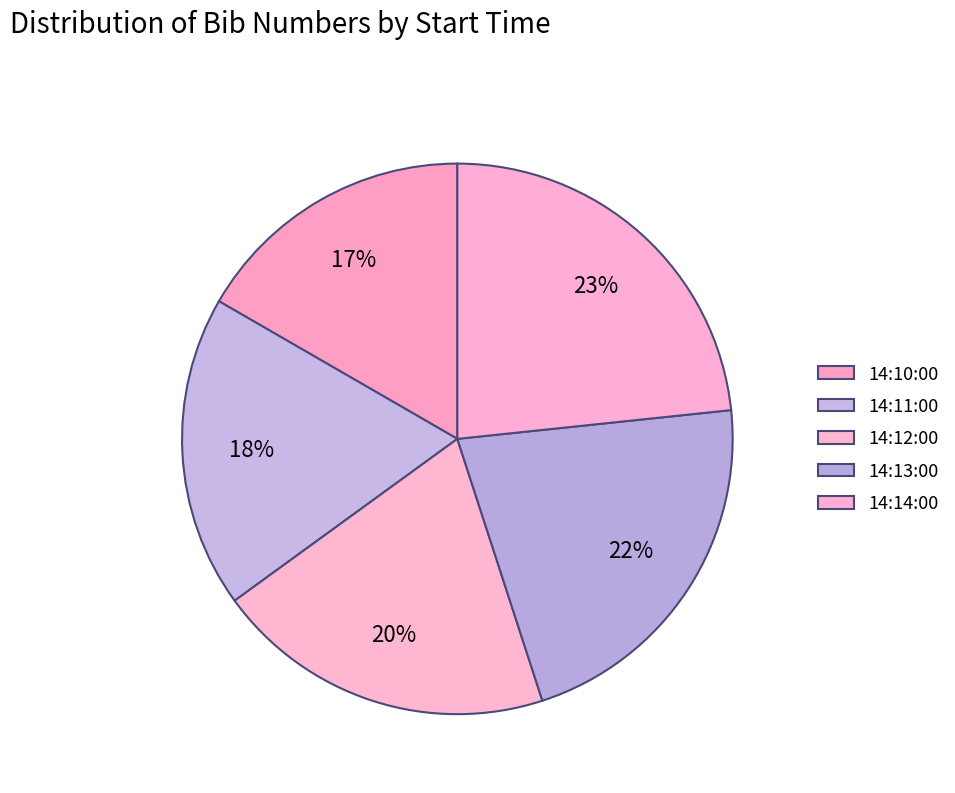

Rank the categories by value from lowest to highest.

14:10:00, 14:11:00, 14:12:00, 14:13:00, 14:14:00